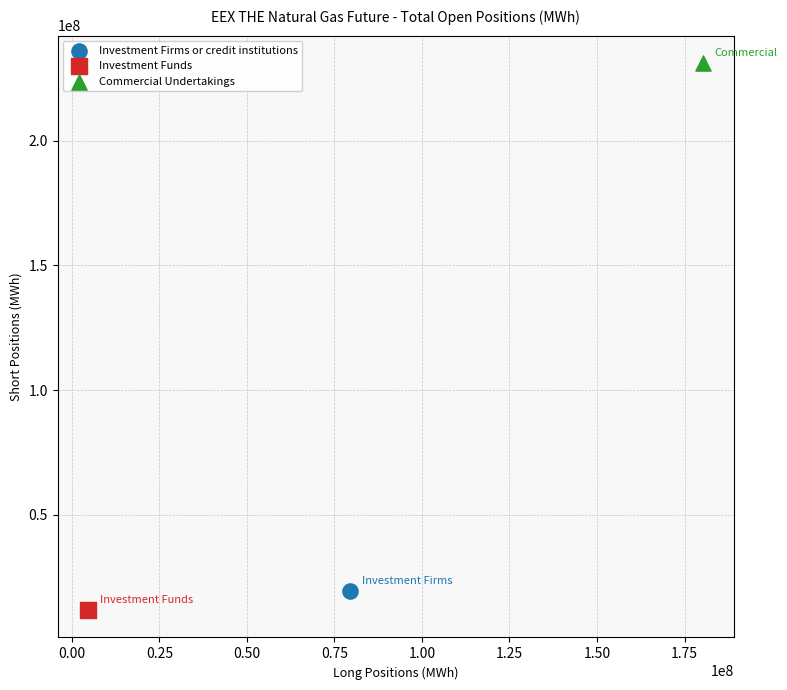

What are all the series names shown in the legend?

Investment Firms or credit institutions, Investment Funds, Commercial Undertakings